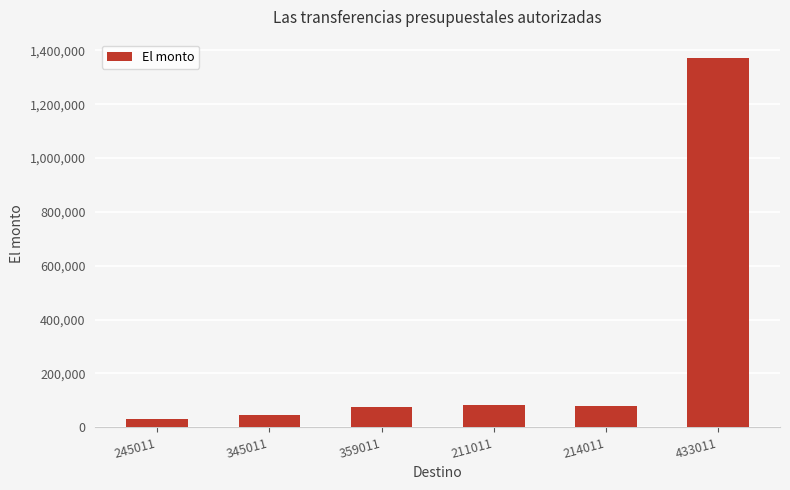

True or false: the data shows 45000 at 345011.

True